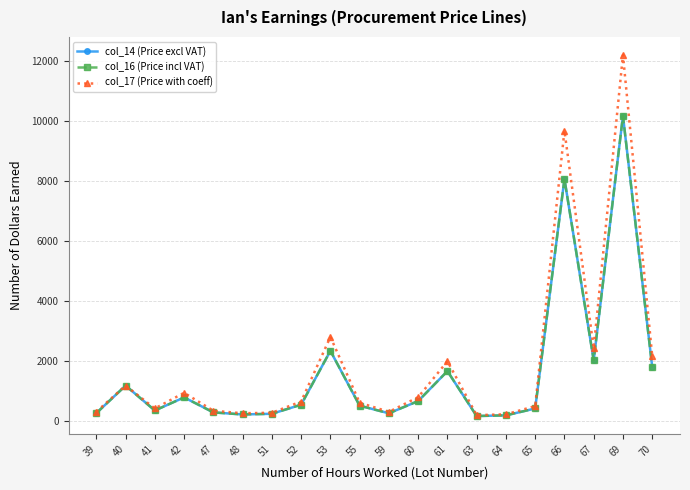

Where does the col_16 (Price incl VAT) series first go above 529?

40